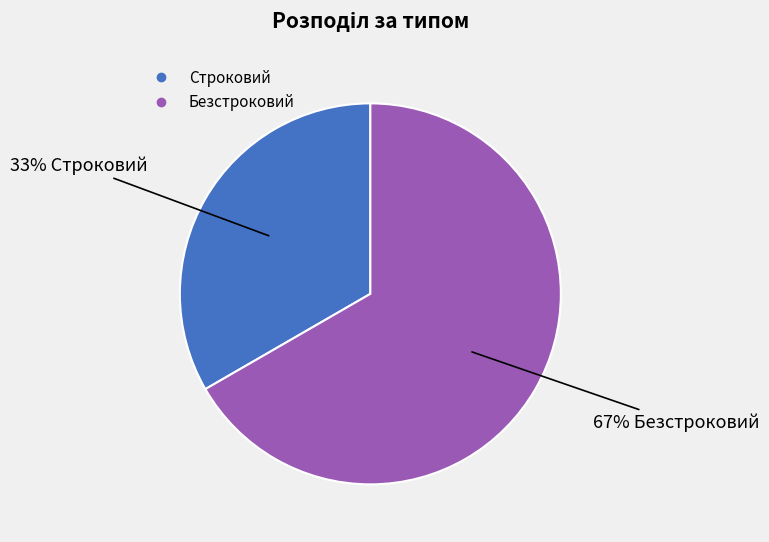

Is it true that Строковий is 33% of the pie?

True